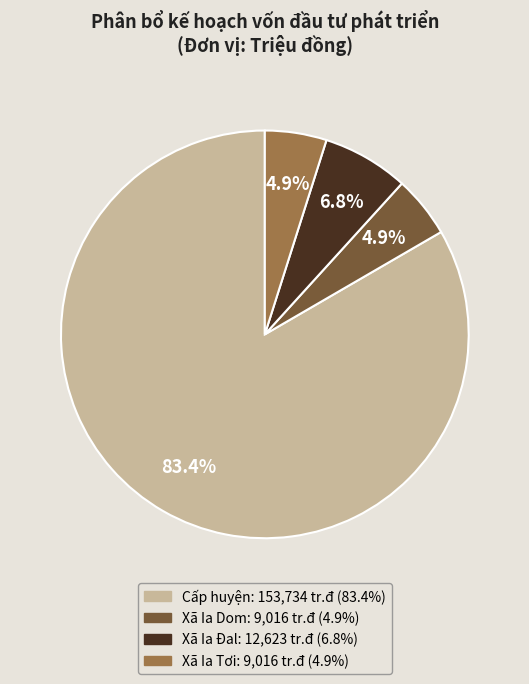

Is it true that Xã Ia Tơi is 5% of the pie?

True